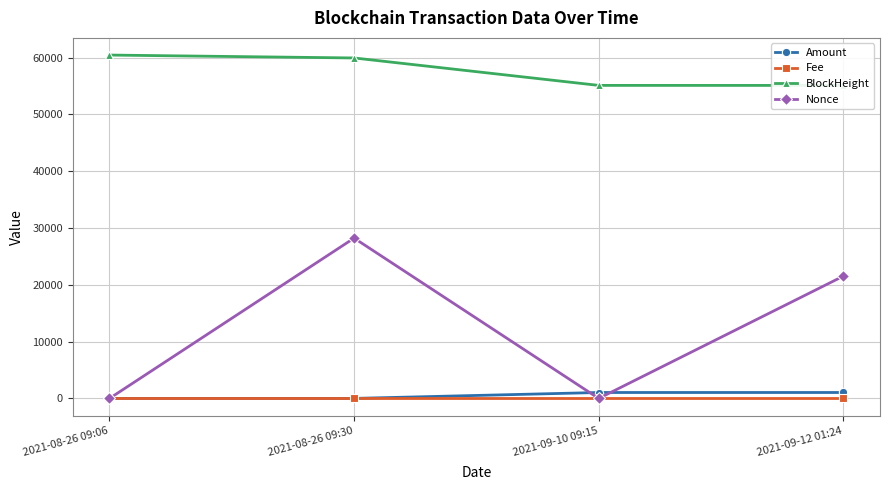

What position from the right is 2021-08-26 09:06?

4